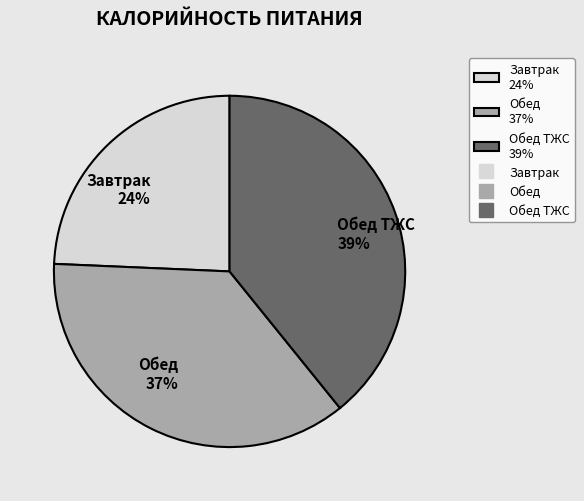

Do Завтрак 24% and Обед 37% together represent more than half of the pie?

Yes